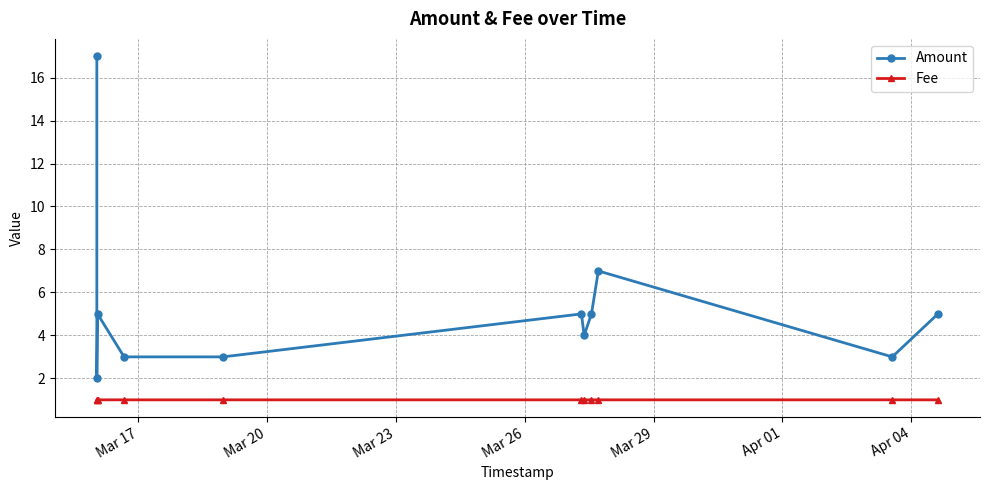

True or false: Amount and Fee cross at least once.

False